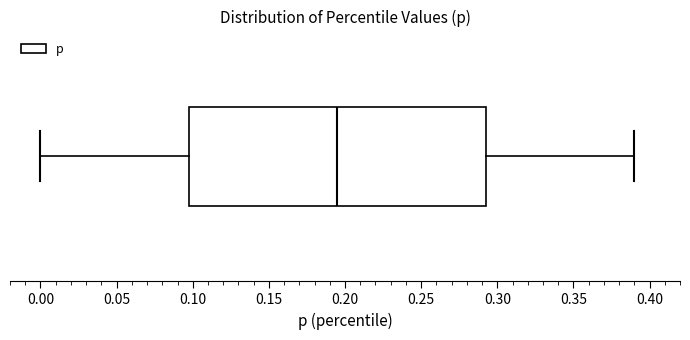

Transcribe this box plot: give where the median line is, the range the box spans, and where the two whiskers end, as read against the x-axis. The values are not printed on the chart, so give them approximately, as read against the axis.

median 0.195, box 0.100 to 0.295, whiskers 0.000 to 0.390